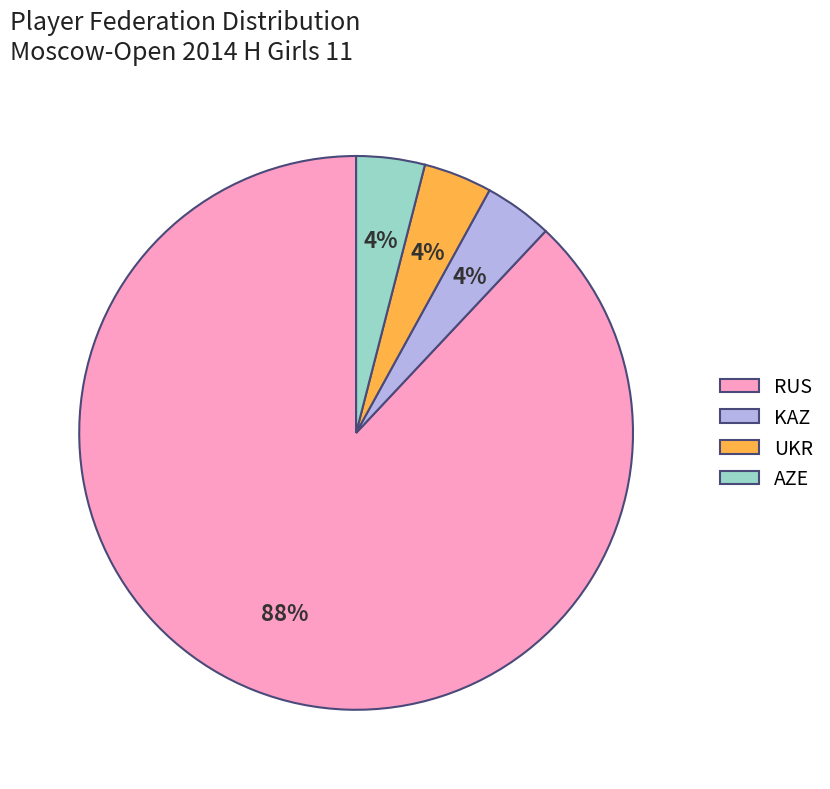

Does RUS account for over 50% of the chart?

Yes